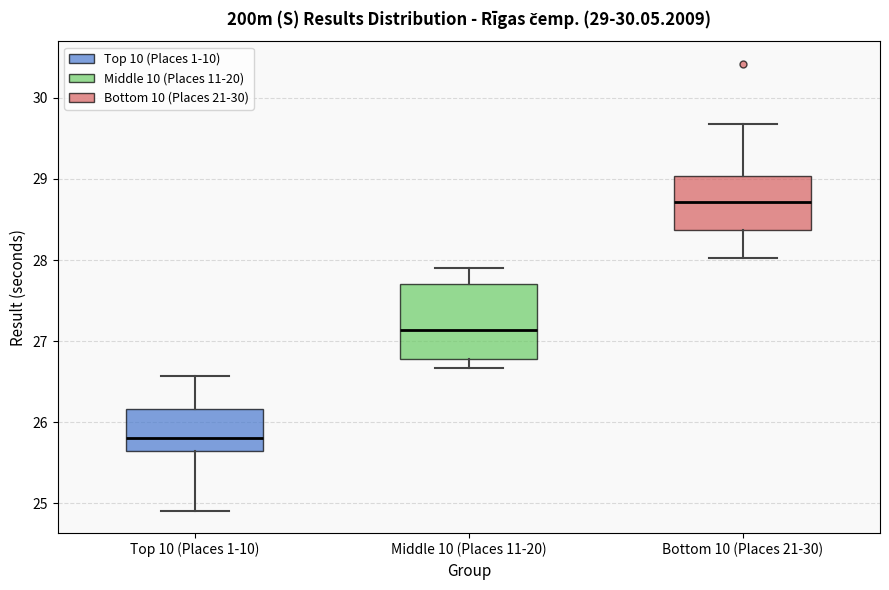

Which box has the highest median line?

Bottom 10 (Places 21-30)